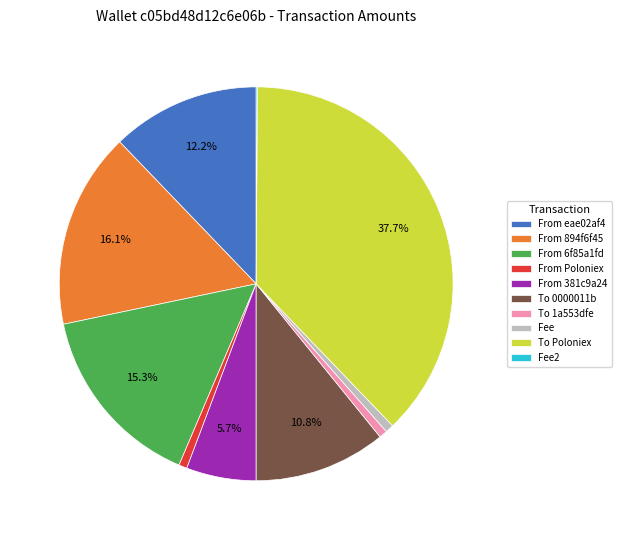

What is the largest slice in the pie chart?

To Poloniex